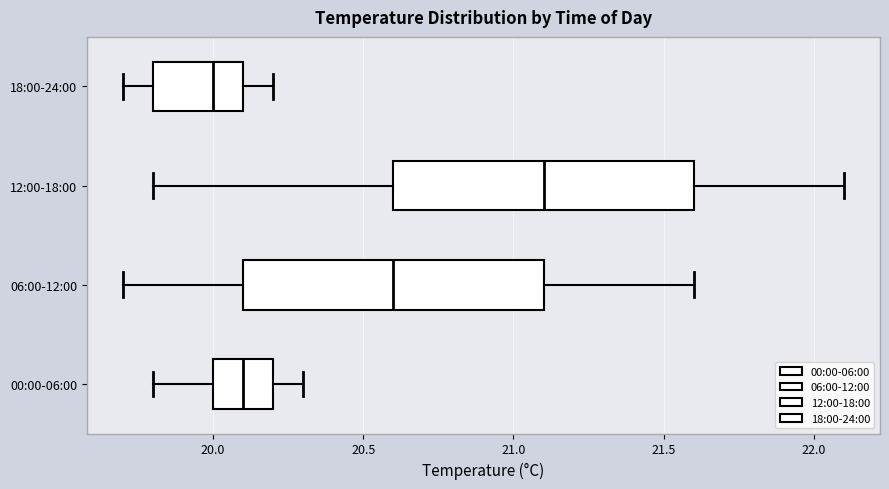

Which box's median line is the furthest to the right?

12:00-18:00